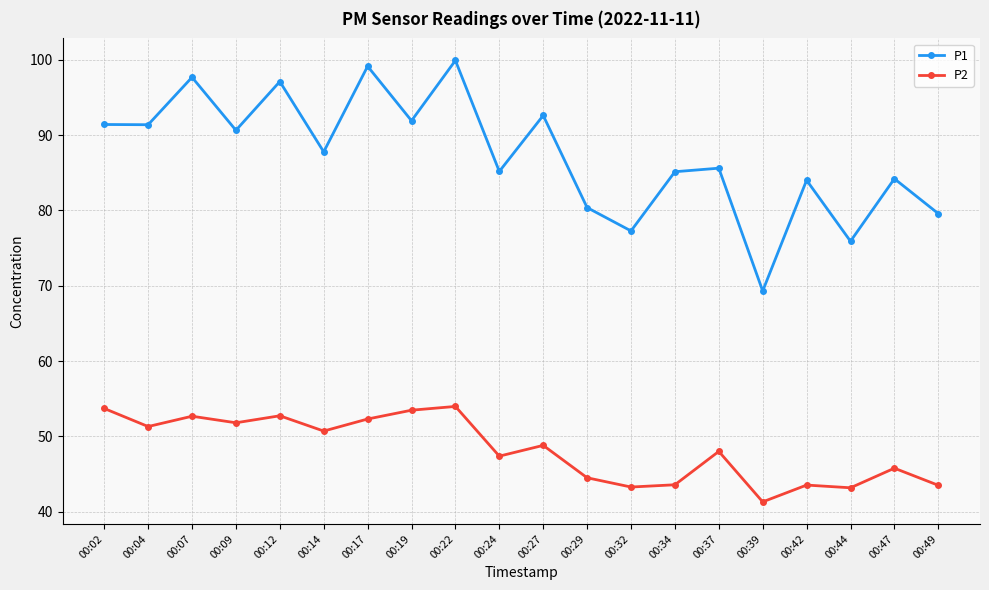

What is the difference between the highest and lowest values at 00:22?

45.9